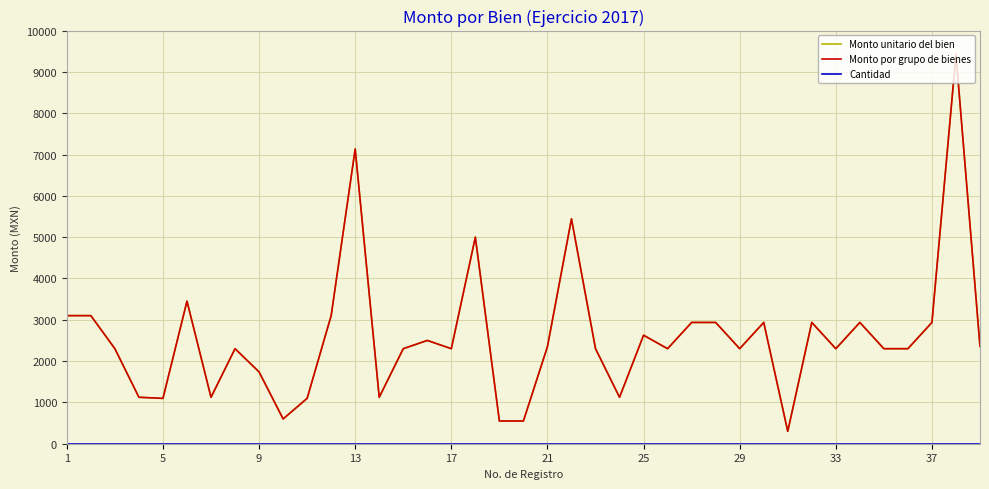

Does the chart have visible grid lines?

Yes